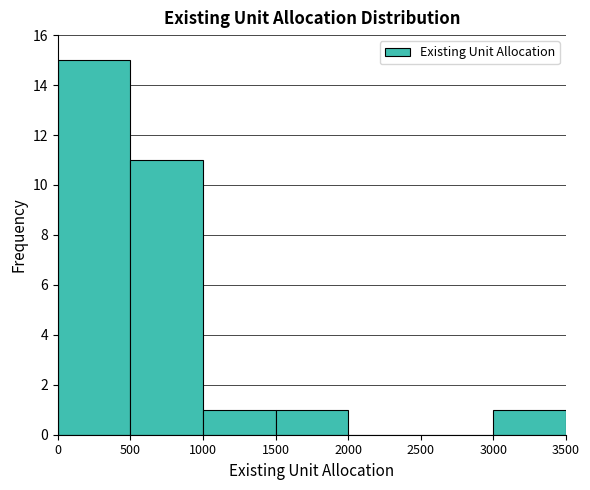

Reading left to right, list every bar in this chart as the range it spans on the x-axis followed by its height. The values are not printed on the chart, so give them approximately, as read against the axis.

0 to 500: 15
500 to 1000: 11
1000 to 1500: 1
1500 to 2000: 1
2000 to 2500: 0
2500 to 3000: 0
3000 to 3500: 1